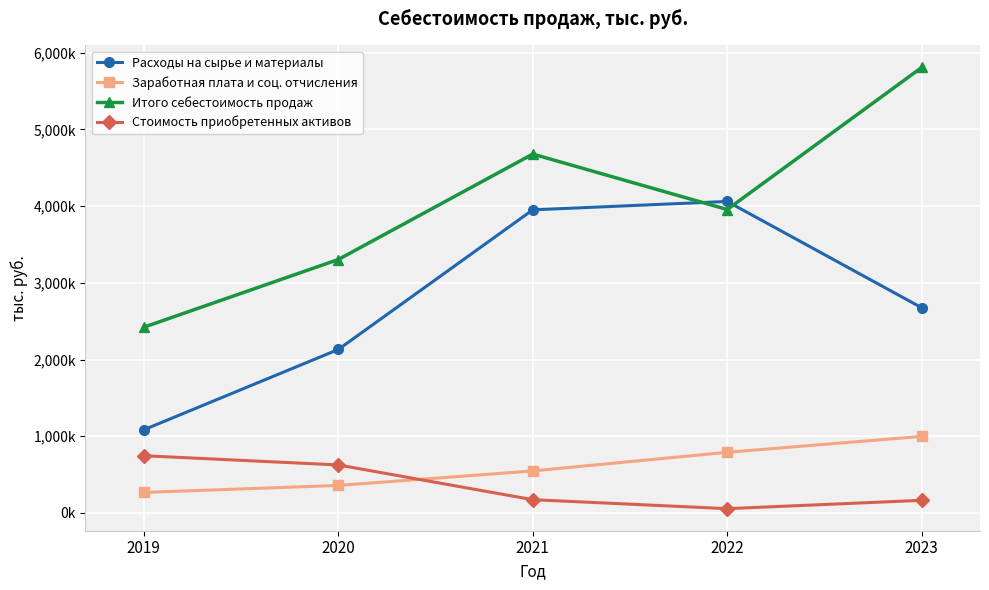

What is the difference between the highest and lowest values at 2020?

2945852